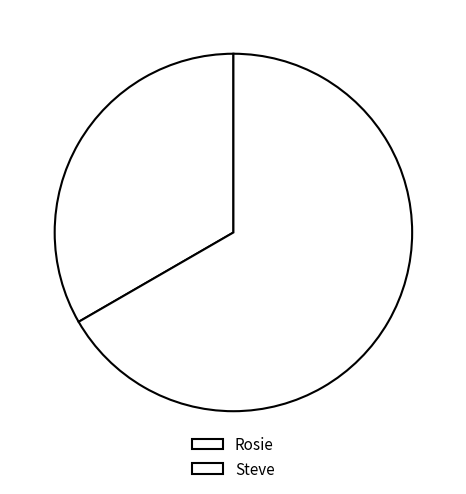

True or false: Steve accounts for 67% of the total.

True